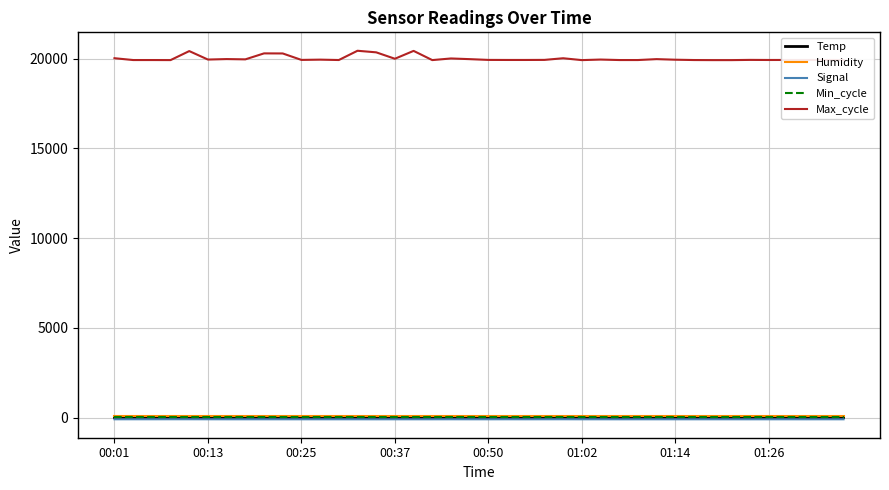

Which series has the largest range (max minus min)?

Max_cycle